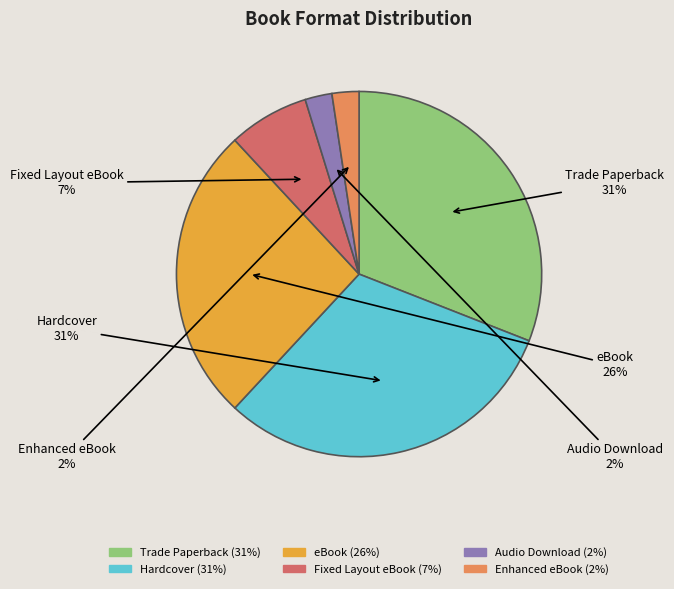

Is the sum of Fixed Layout eBook and eBook greater than half?

No